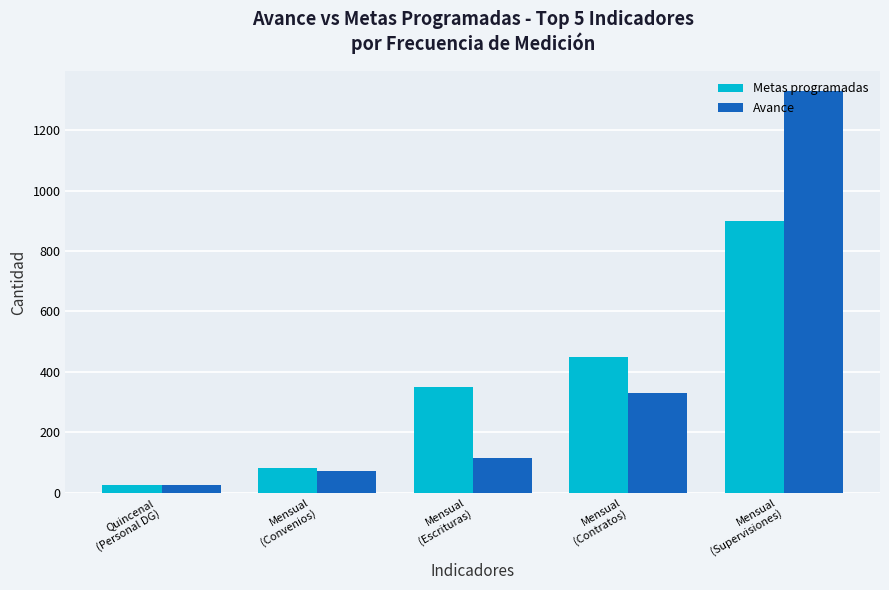

Reading right to left, what are all the values shown in this chart?

Metas programadas: 900	448	350	81	27
Avance: 1329	329	116	72	27